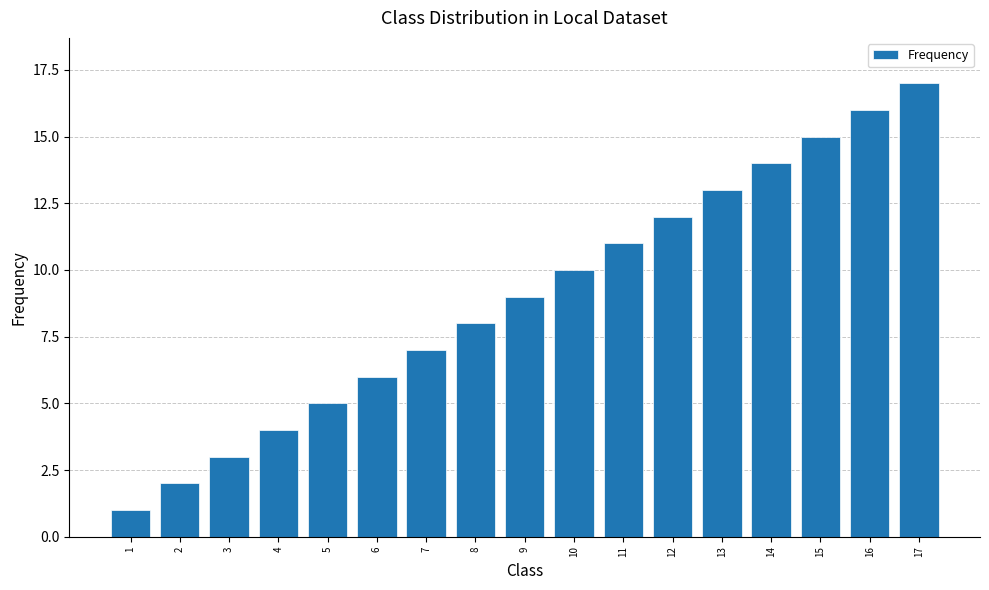

List the labels in order of value, largest first.

17, 16, 15, 14, 13, 12, 11, 10, 9, 8, 7, 6, 5, 4, 3, 2, 1